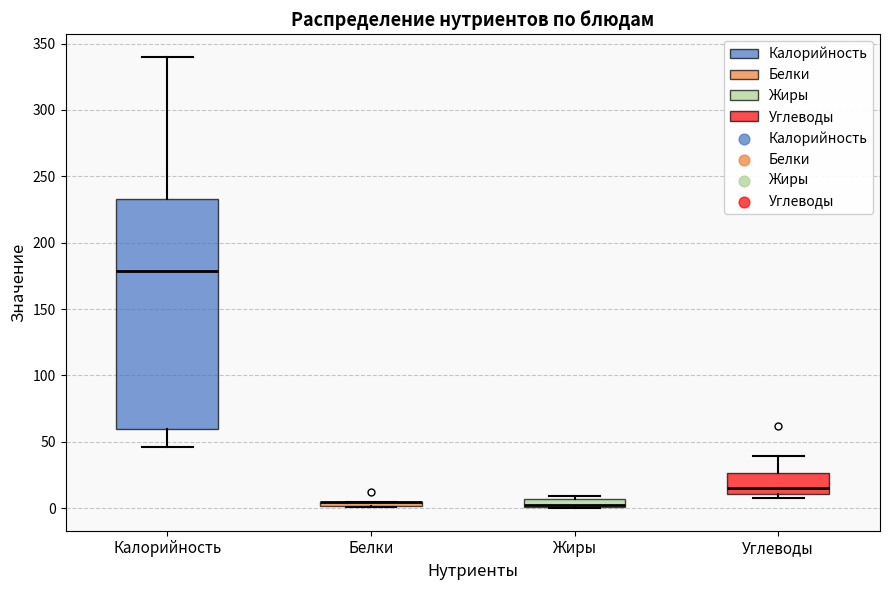

Where is the lower edge of the box for Жиры on the y-axis? The values are not printed on the chart, so give them approximately, as read against the axis.

0